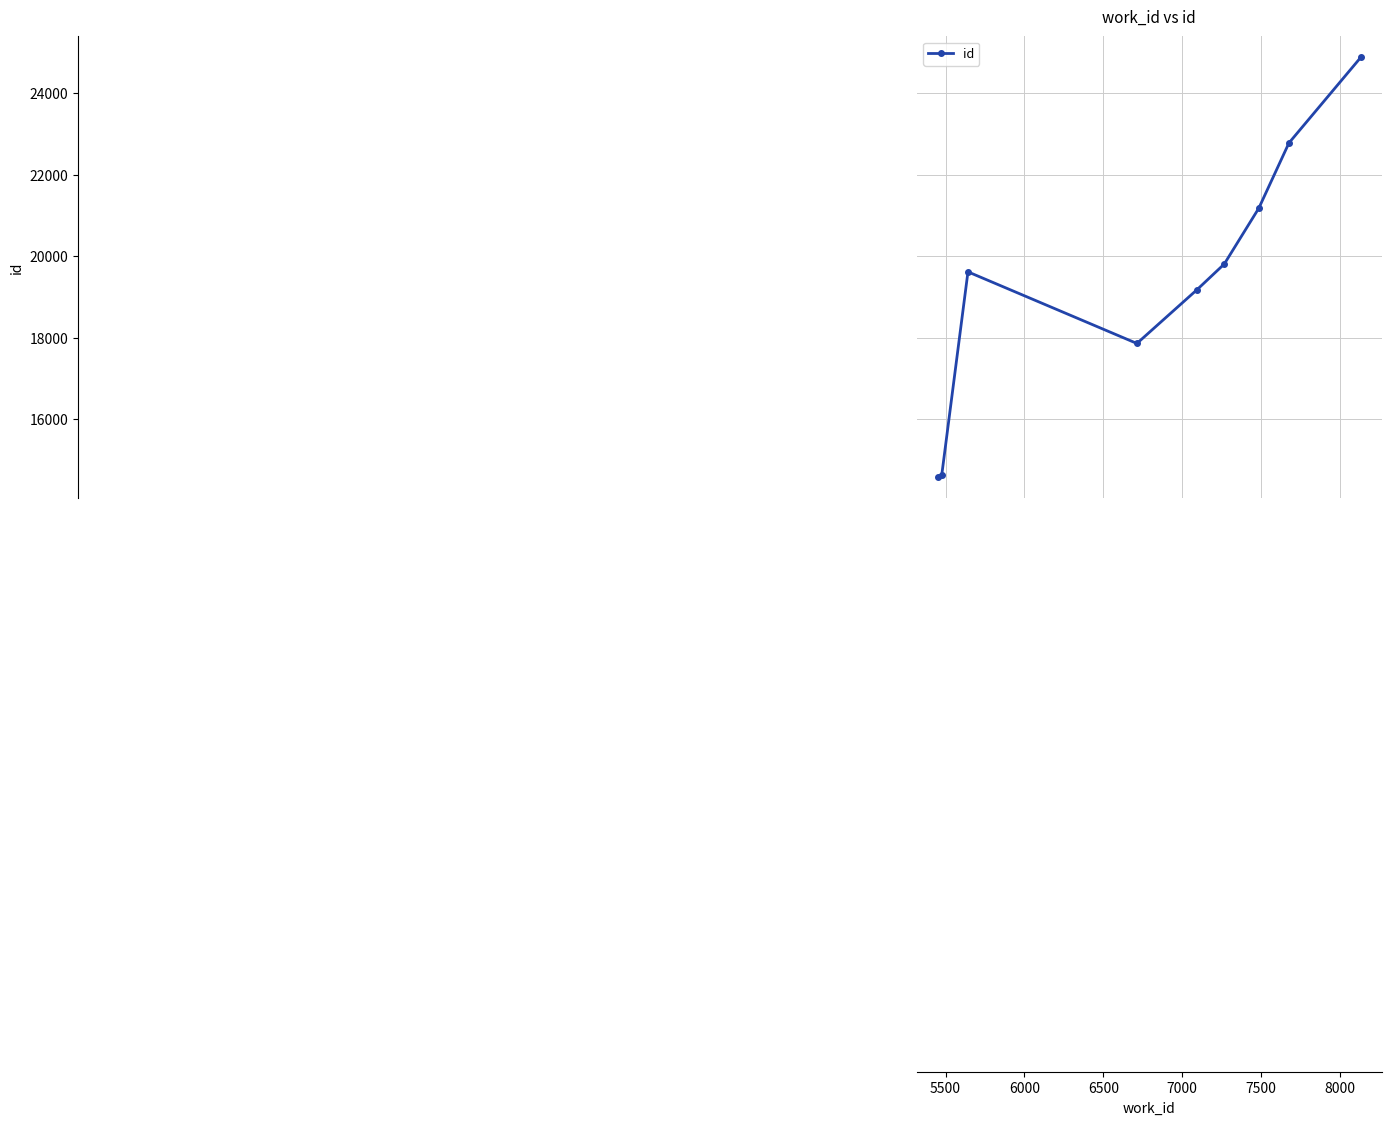

How many points are higher than both their immediate neighbors (excluding endpoints)?

1